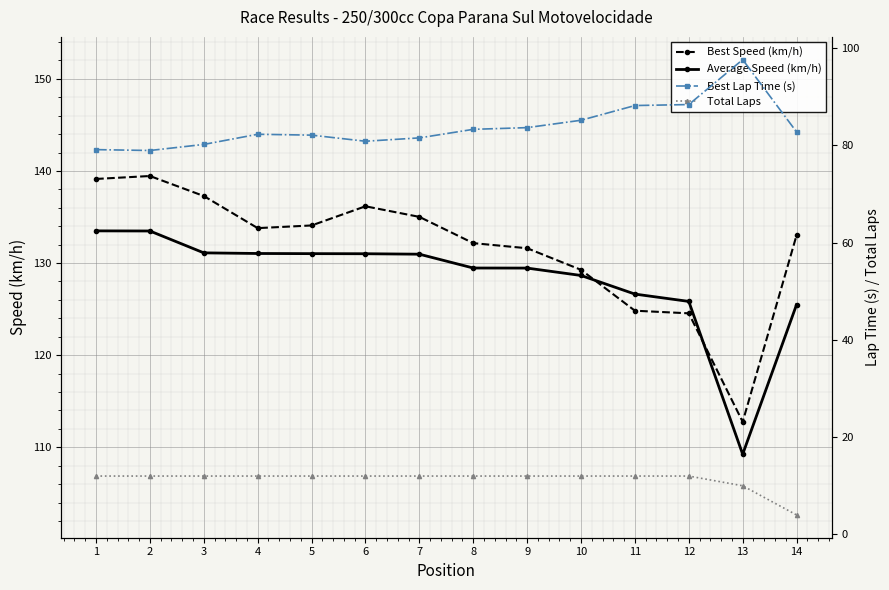

The value of Best Speed (km/h) at 2 is 231.9. True or false?

False